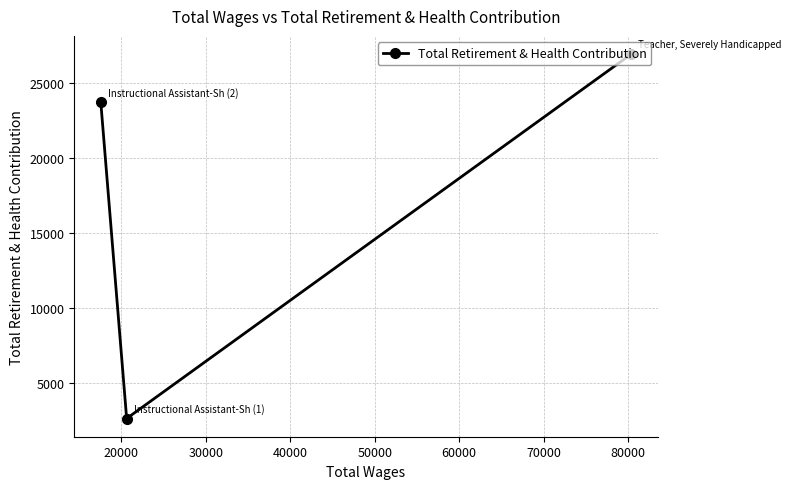

What is the difference between the maximum and minimum values?

24314